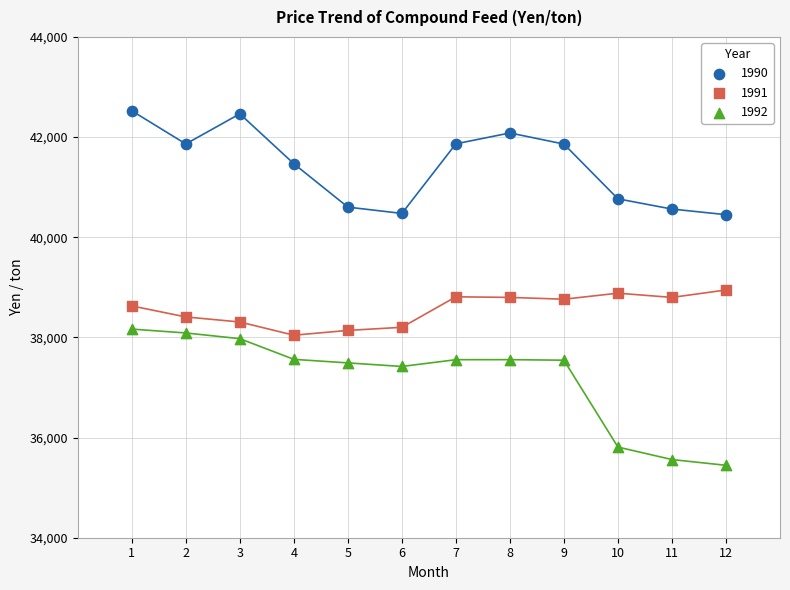

What are all the series names shown in the legend?

1990, 1991, 1992